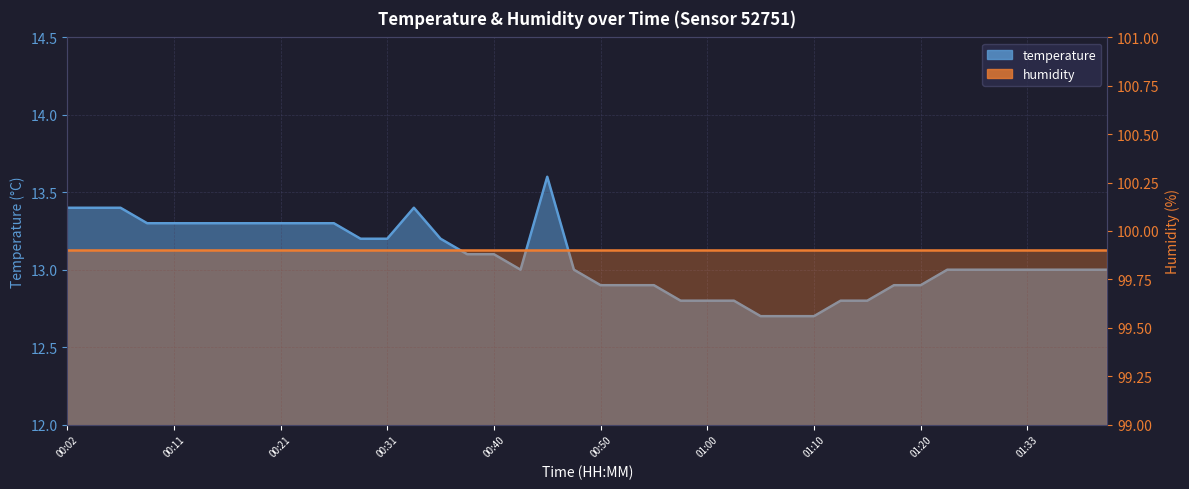

What is the sum of the values at 00:36 and 01:07?

25.9